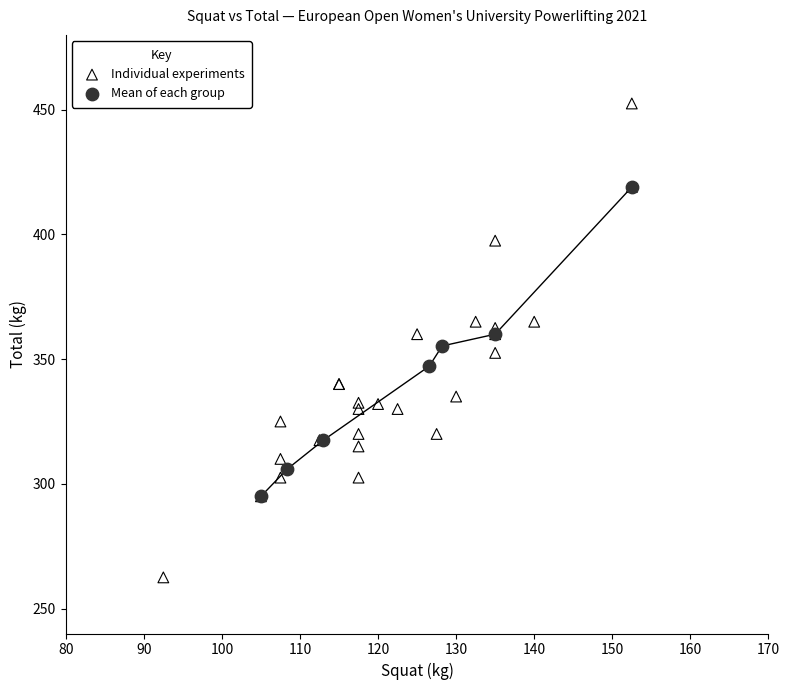

Which series reaches the minimum Y coordinate?

Individual experiments